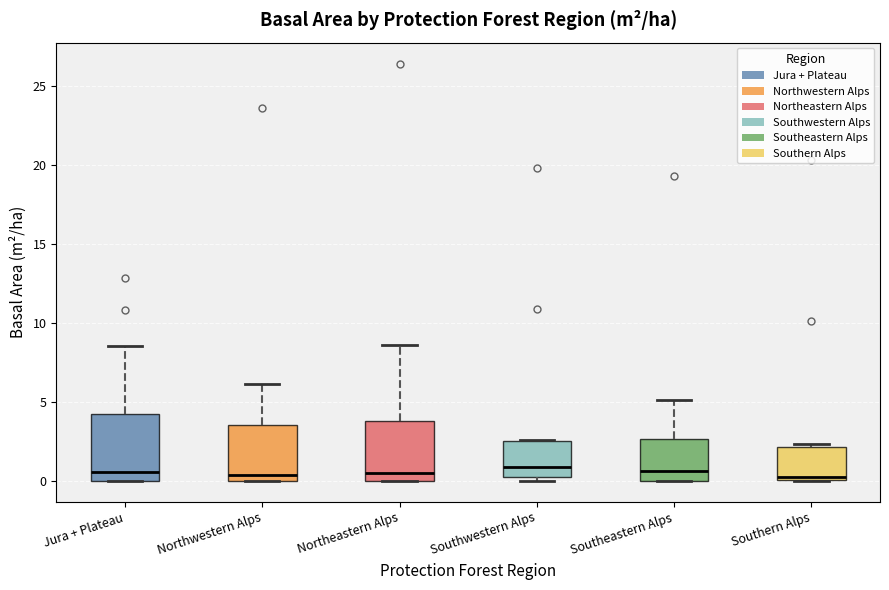

Where does the median line of the box for Northwestern Alps sit on the y-axis? The values are not printed on the chart, so give them approximately, as read against the axis.

0.5